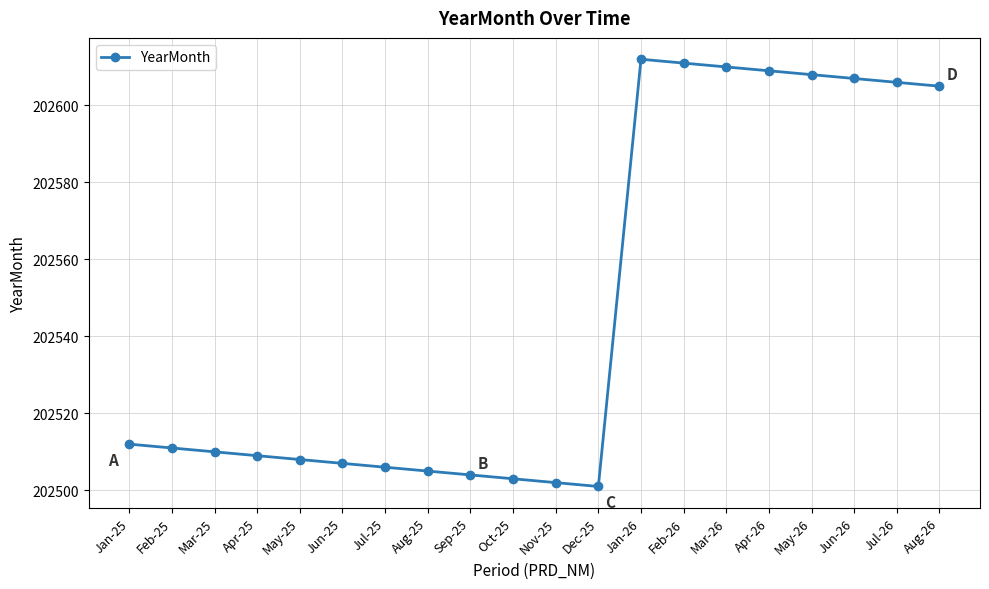

Rank the categories by value from lowest to highest.

Dec-25, Nov-25, Oct-25, Sep-25, Aug-25, Jul-25, Jun-25, May-25, Apr-25, Mar-25, Feb-25, Jan-25, Aug-26, Jul-26, Jun-26, May-26, Apr-26, Mar-26, Feb-26, Jan-26